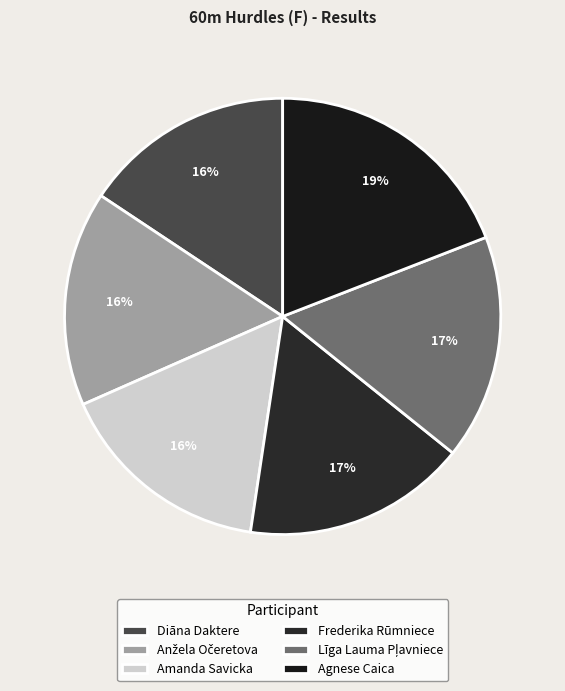

Is there a majority slice in this chart?

No